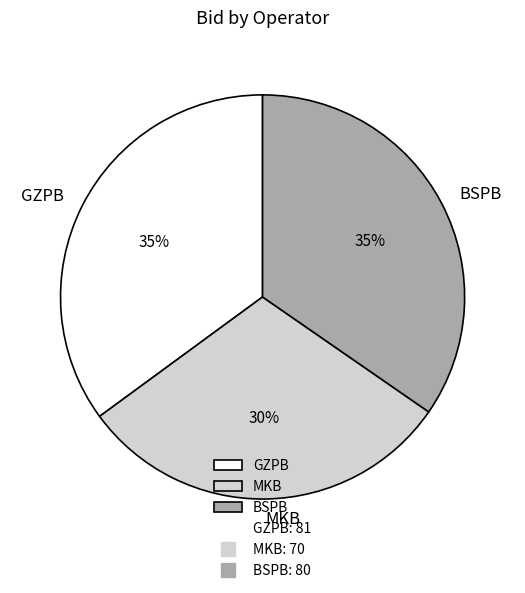

Is there any slice that represents more than half of the pie?

No